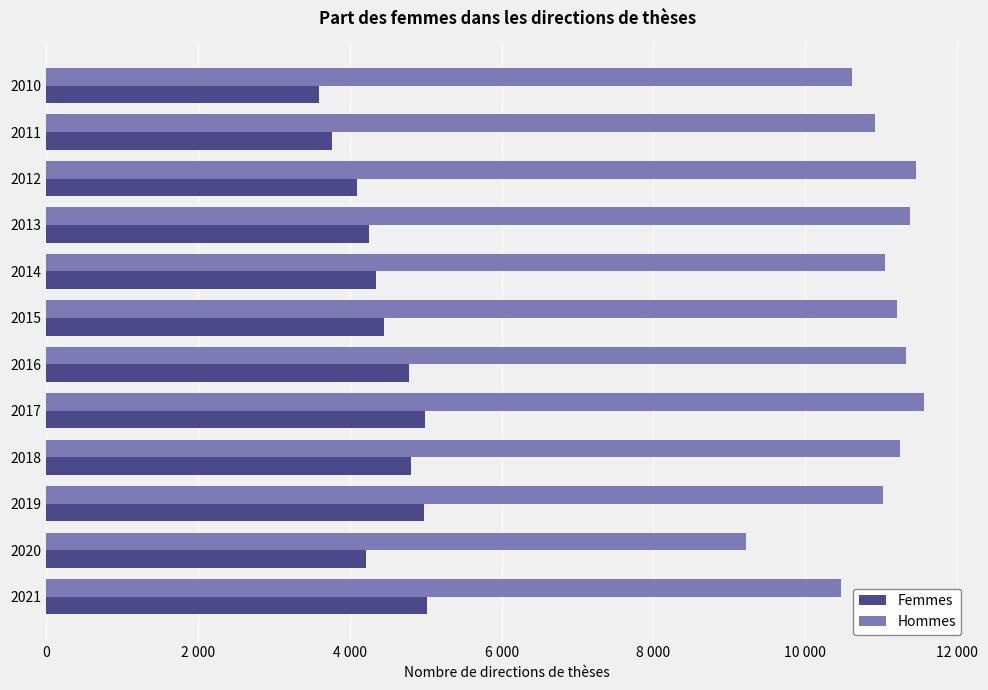

What is the average value of the Femmes series?

4441